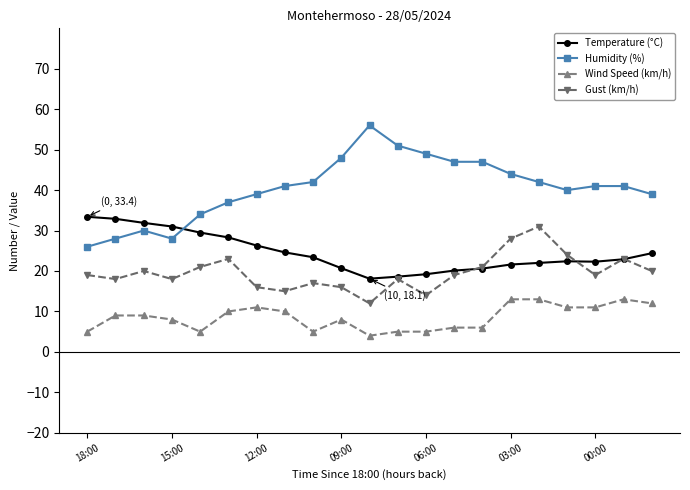

What is the average value of the Wind Speed (km/h) series?

8.5